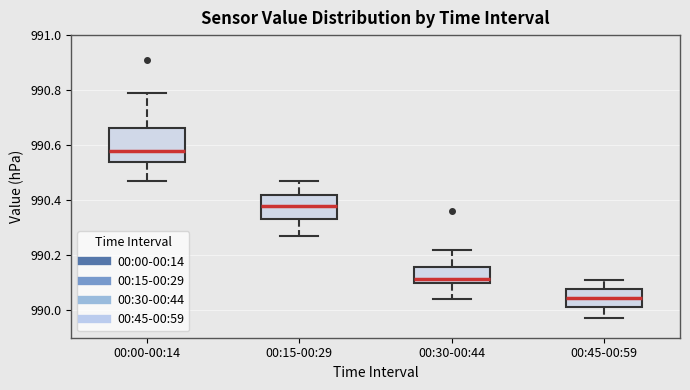

Which box has the lowest median line?

00:45-00:59